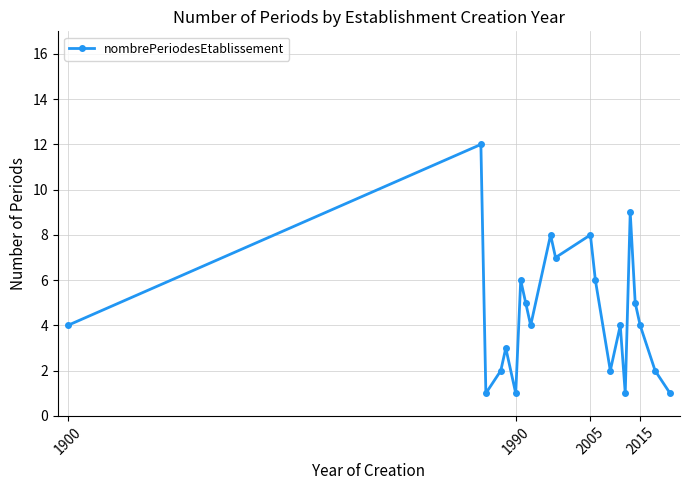

How many points are higher than both their immediate neighbors (excluding endpoints)?

7